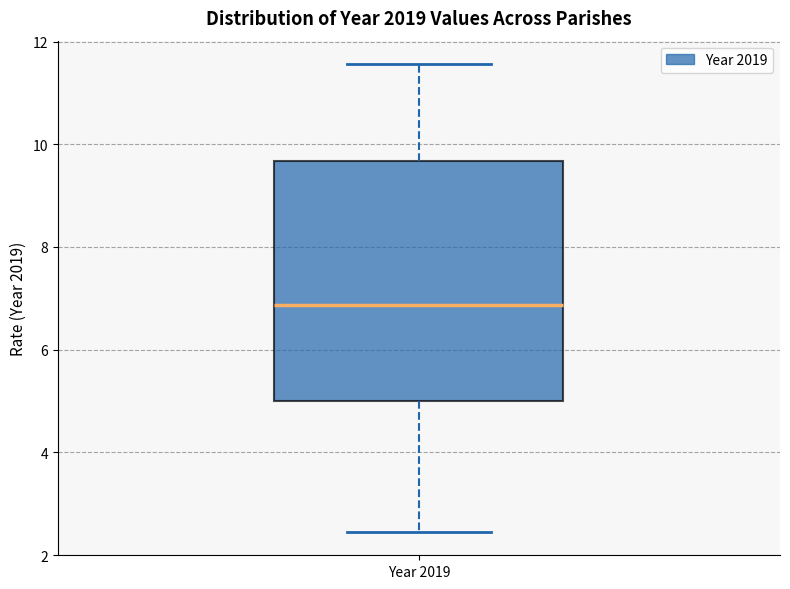

Transcribe this box plot: give where the median line is, the range the box spans, and where the two whiskers end, as read against the y-axis. The values are not printed on the chart, so give them approximately, as read against the axis.

median 6.8, box 5.0 to 9.6, whiskers 2.4 to 11.6